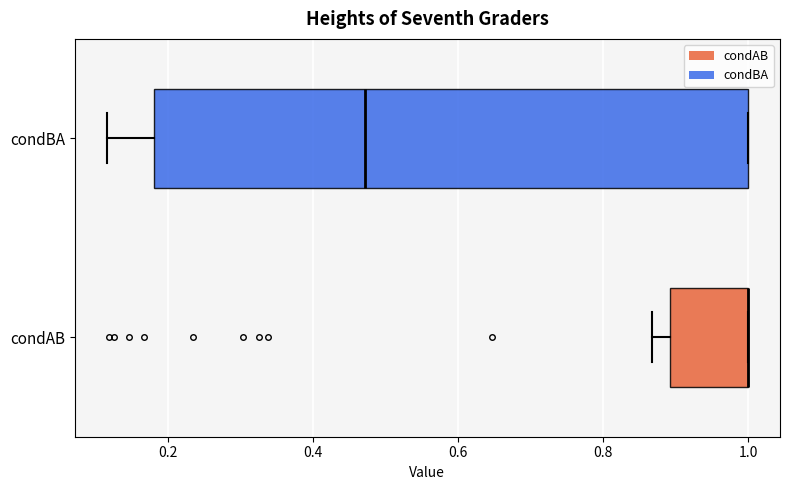

Which box is the widest, from its left edge to its right edge?

condBA